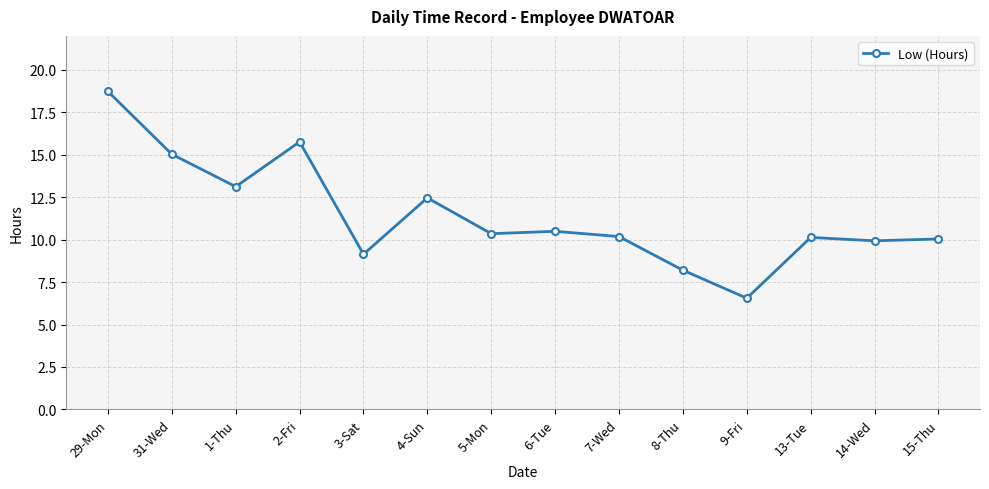

Between 29-Mon and 31-Wed, which is larger?

29-Mon